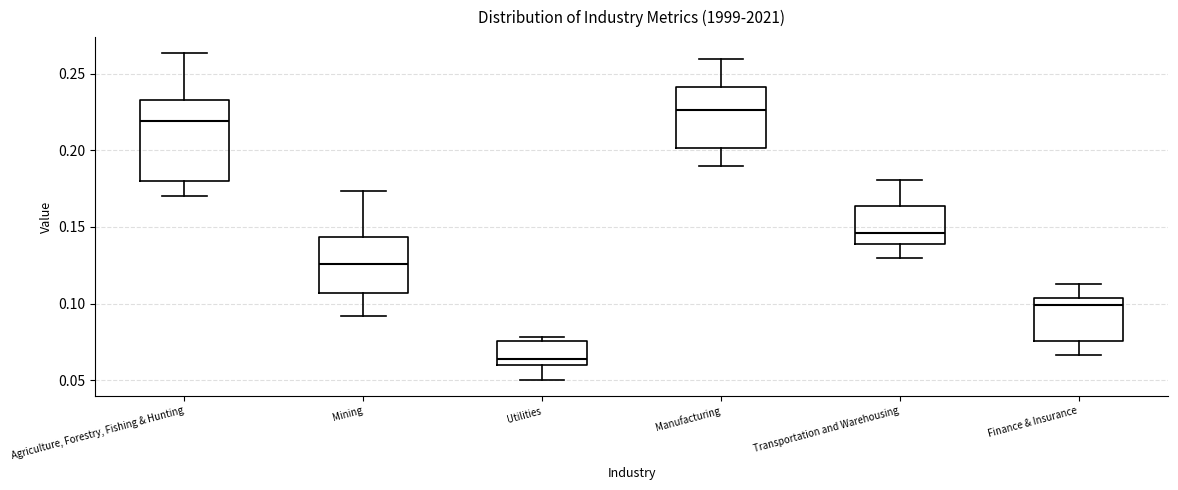

Which box's median line is the highest?

Manufacturing